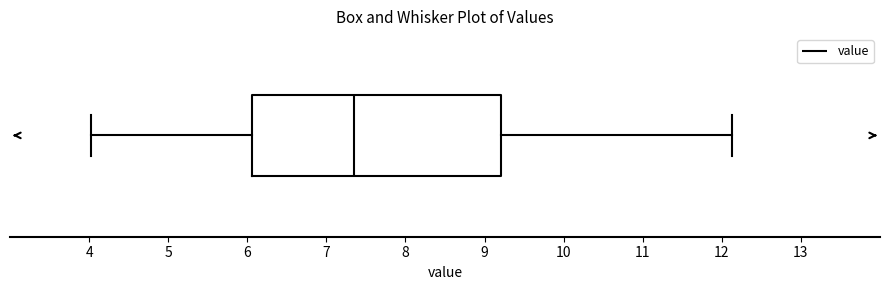

Where does the left whisker of the box end on the x-axis? The values are not printed on the chart, so give them approximately, as read against the axis.

4.0